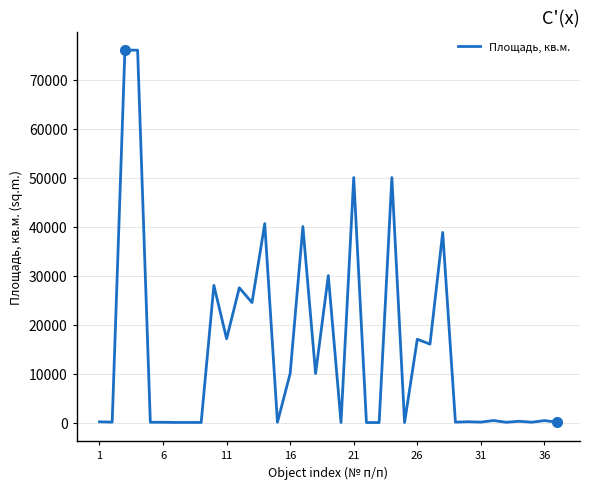

What is the difference between the maximum and minimum values?

75999.0